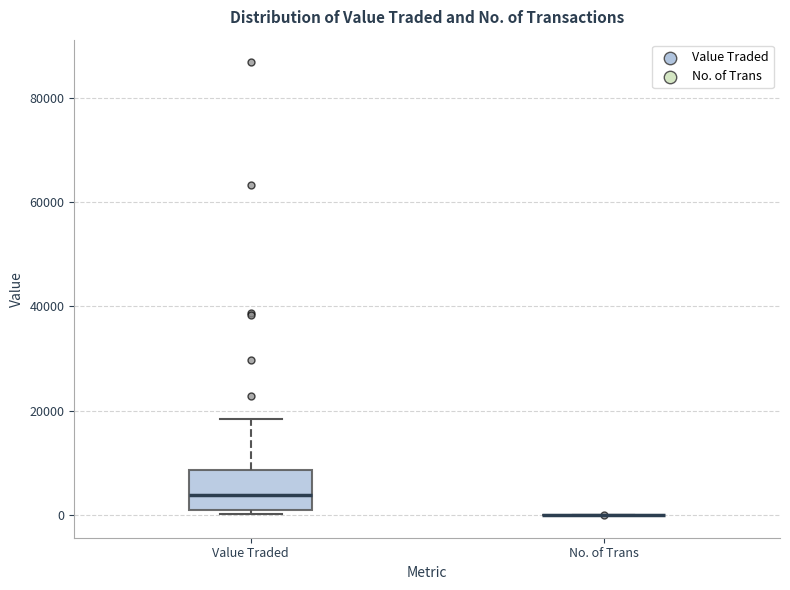

Reading left to right, transcribe this box plot: for each box, give where its median line is, the range the box spans, and where its two whiskers end, as read against the y-axis. The values are not printed on the chart, so give them approximately, as read against the axis.

Value Traded: median 4000, box 2000 to 8000, whiskers 0 to 18000
No. of Trans: box collapsed to a line at 0, whiskers 0 to 0